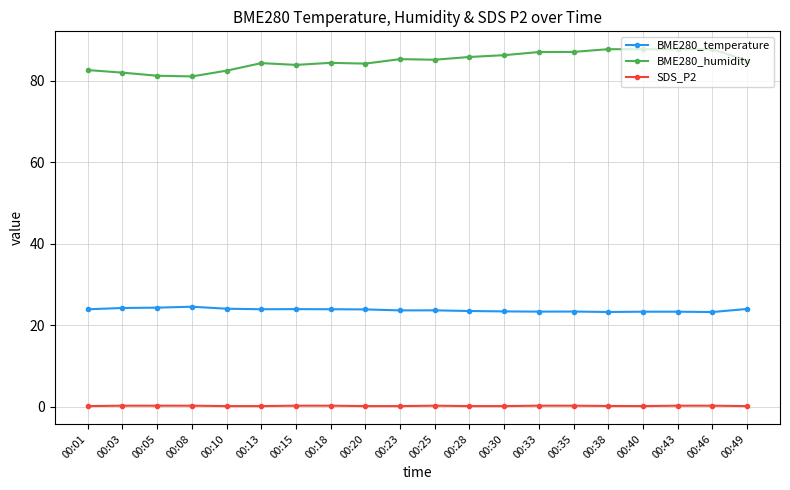

What is the highest value of the BME280_humidity series?

87.7